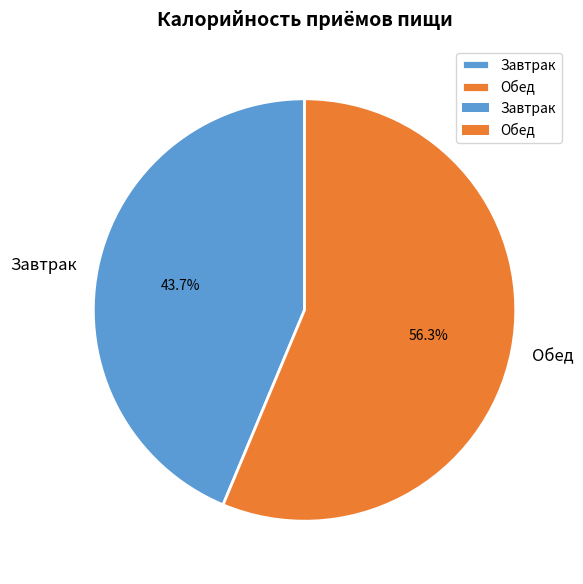

To the nearest percent, what portion does Завтрак represent?

44%